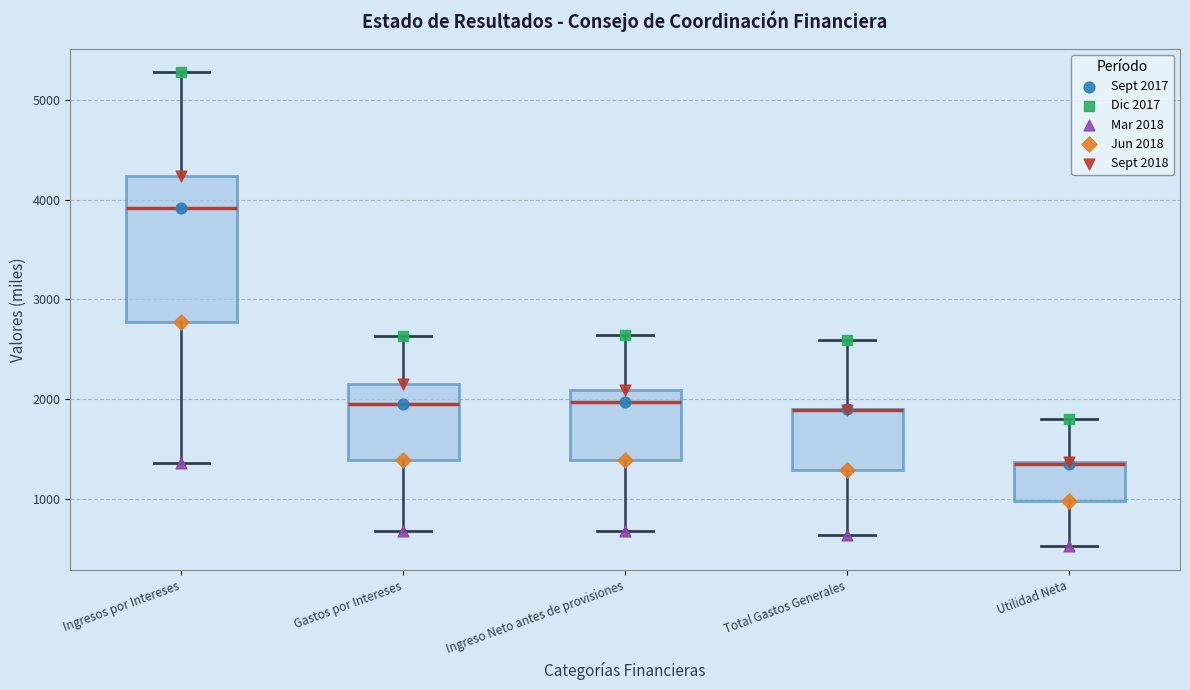

Where does the upper whisker of the box for Gastos por Intereses end on the y-axis? The values are not printed on the chart, so give them approximately, as read against the axis.

2600